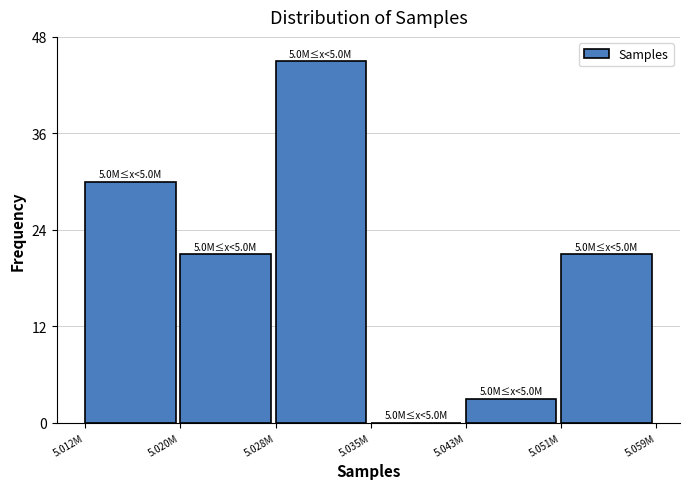

Reading right to left, list all the values displayed in this chart.

5.051M=21	5.043M=3	5.035M=0	5.028M=45	5.020M=21	5.012M=30